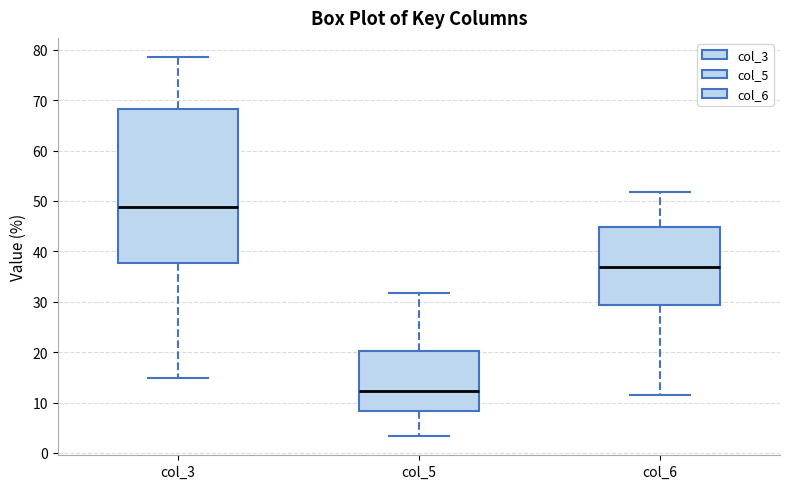

Comparing the boxes themselves (not the whiskers), which one is the tallest?

col_3